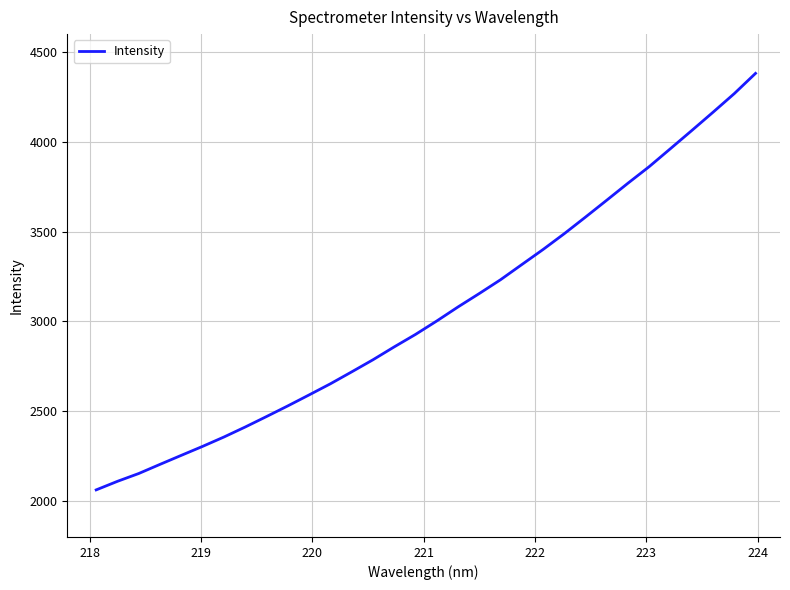

Reading left to right, transcribe all the data shown in this chart.

2062.2	2109.9	2153.4	2204.4	2254.6	2304.5	2356.6	2412.3	2470.5	2529.8	2590.9	2652.8	2719.1	2786.4	2858.3	2927.6	3002.4	3080.7	3155.4	3232.2	3316.6	3400.6	3488.8	3581.3	3675.4	3770.2	3862.5	3962.6	4063.3	4165.1	4268.7	4381.4